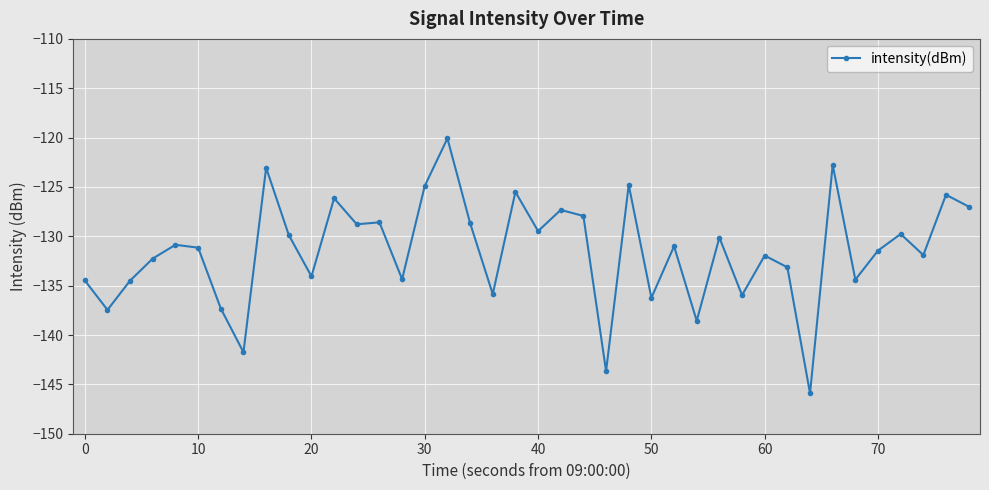

What is the difference between the maximum and minimum values?

25.8